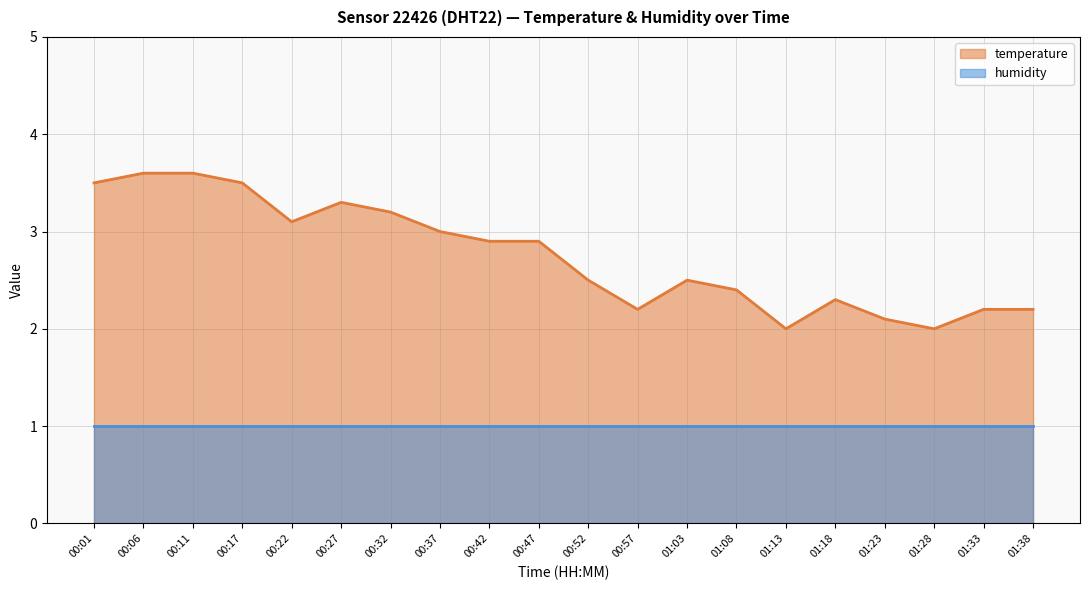

Approximately how many times larger is the value at 00:37 compared to 00:27?

0.9